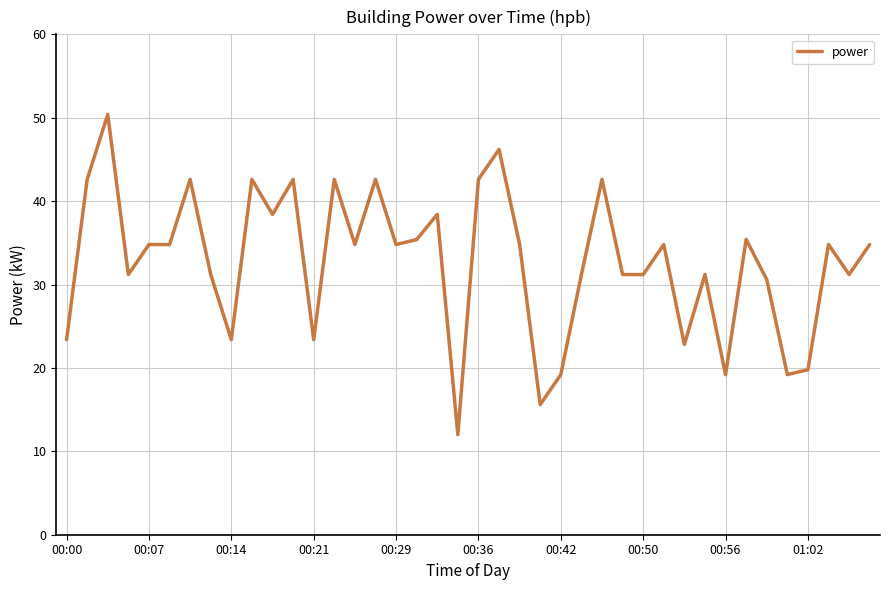

How many lines are shown in the chart?

1